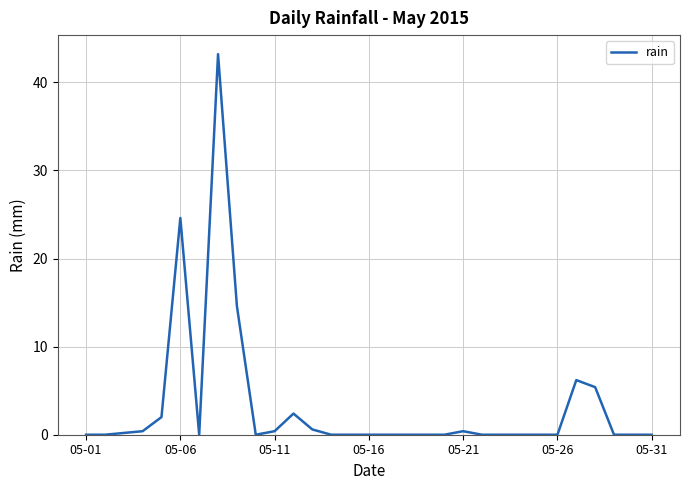

What is the maximum value shown in the chart?

43.2